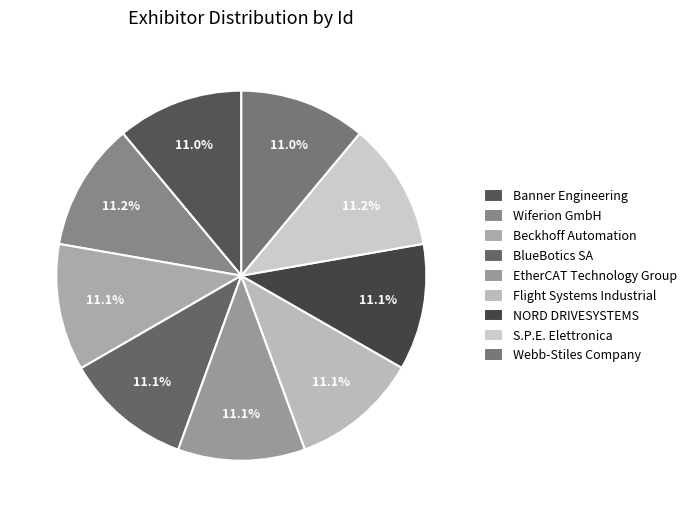

The S.P.E. Elettronica slice represents 6% of the pie. True or false?

False